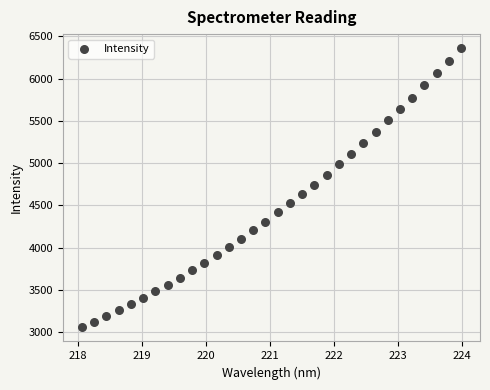

What is the range of X values (max minus min)?

5.9